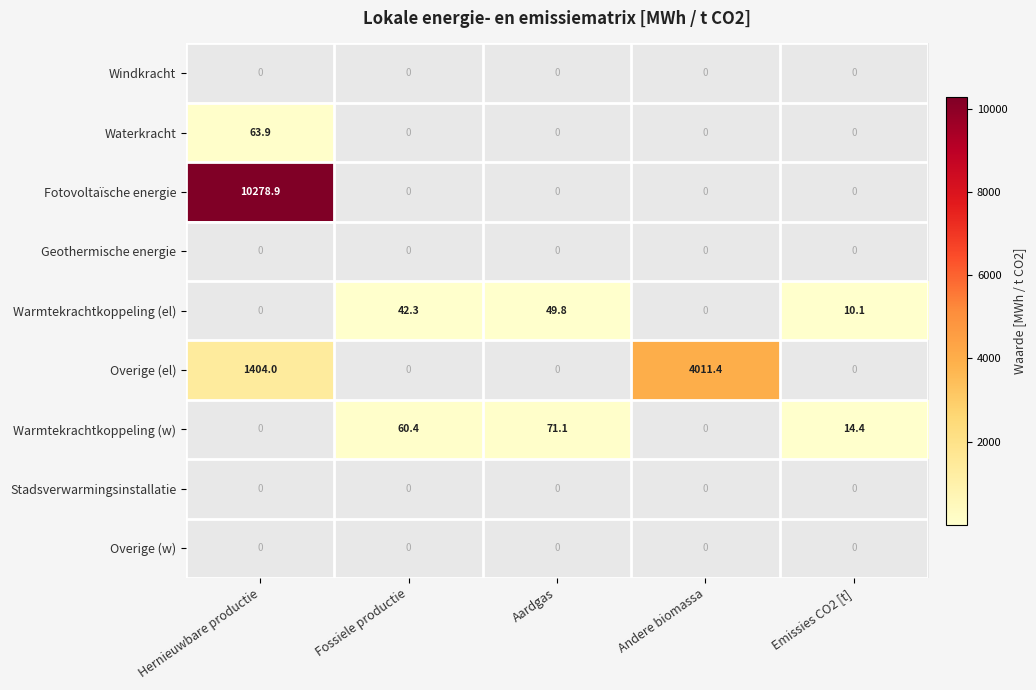

True or false: Fotovoltaïsche energie has a value of 10278.9 at Hernieuwbare productie.

True